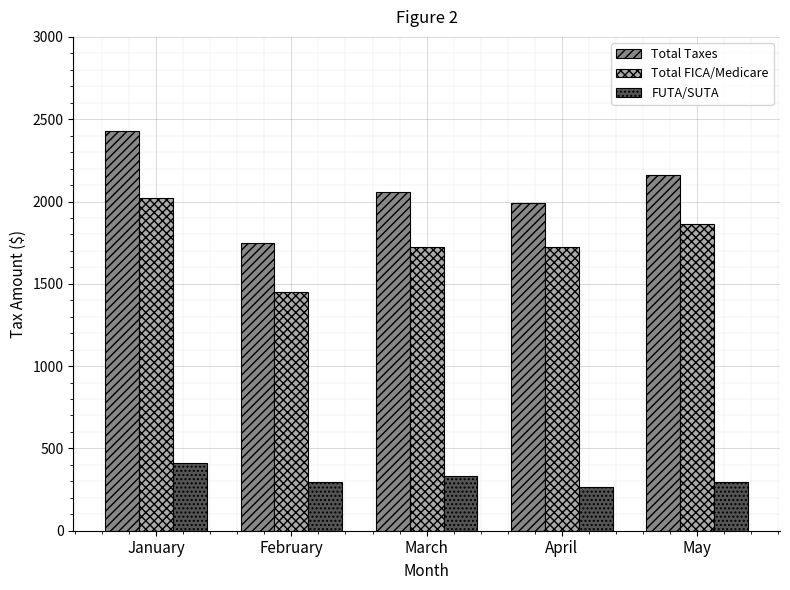

At how many categories does at least one series exceed 737?

5